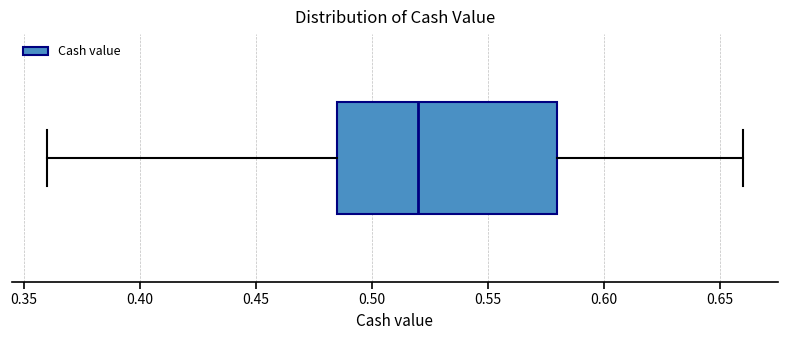

Read this box plot against the x-axis: the position of the median line, the range covered by the box, and the ends of both whiskers. The values are not printed on the chart, so give them approximately, as read against the axis.

median 0.520, box 0.485 to 0.580, whiskers 0.360 to 0.660